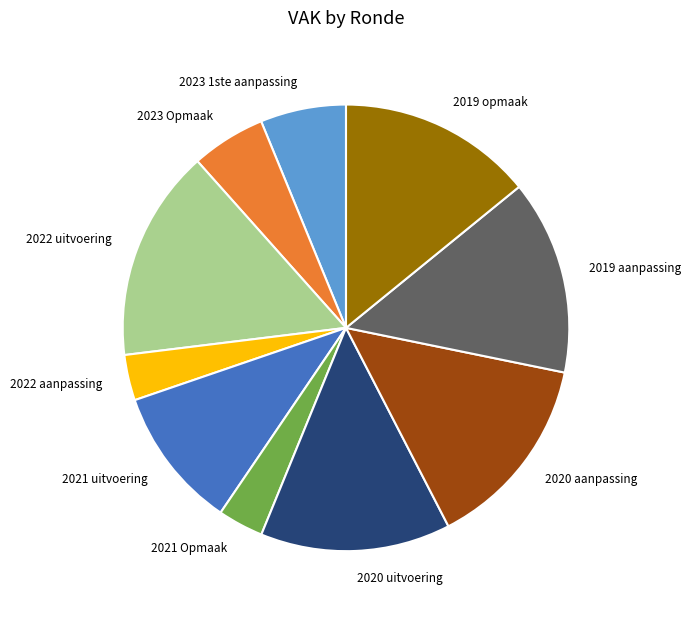

Is it true that 2023 1ste aanpassing is 6% of the pie?

True